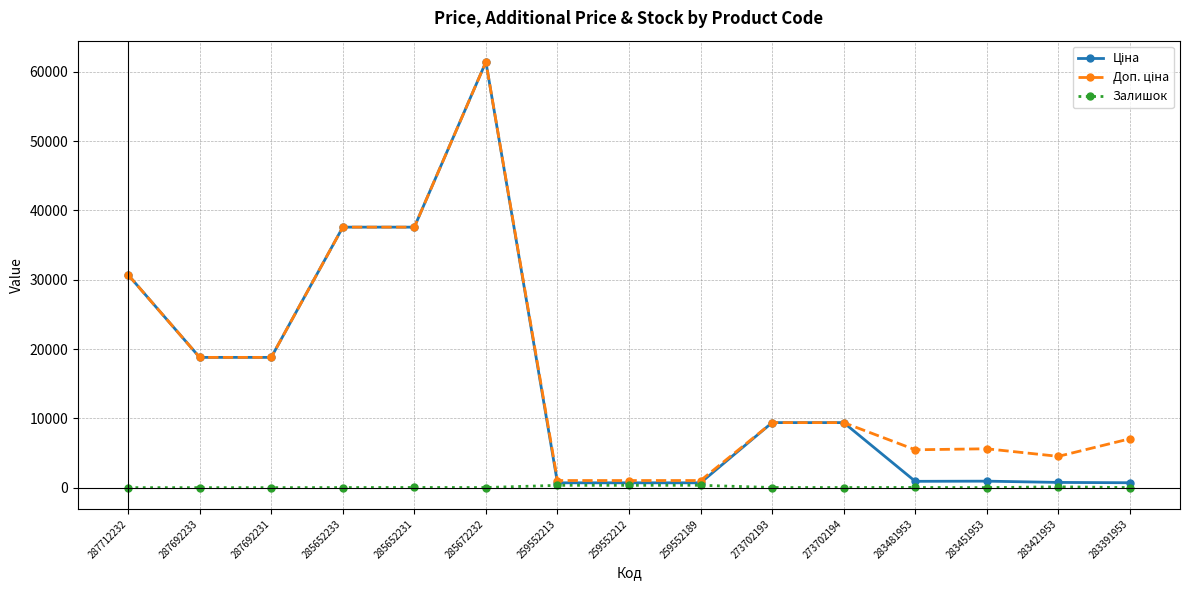

What is the difference between the highest and lowest values at 287712232?

30717.1